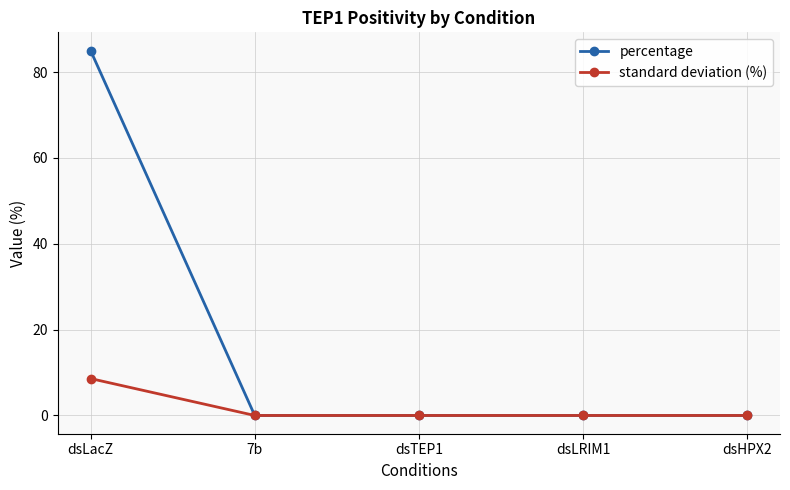

Which series has the widest spread of values?

percentage